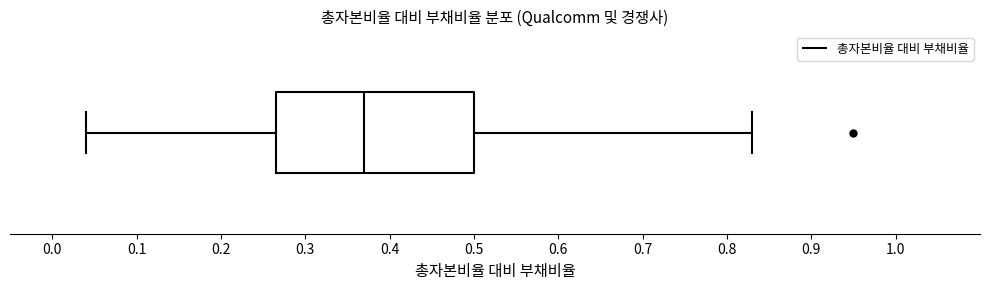

Transcribe this box plot: give where the median line is, the range the box spans, and where the two whiskers end, as read against the x-axis. The values are not printed on the chart, so give them approximately, as read against the axis.

median 0.37, box 0.27 to 0.50, whiskers 0.04 to 0.83